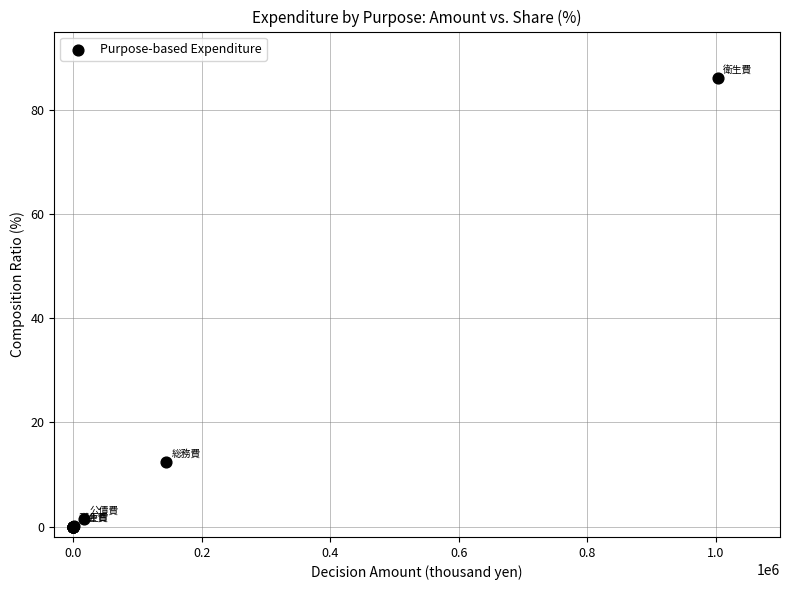

What Y value in the scatter plot is closest to 43?

12.4